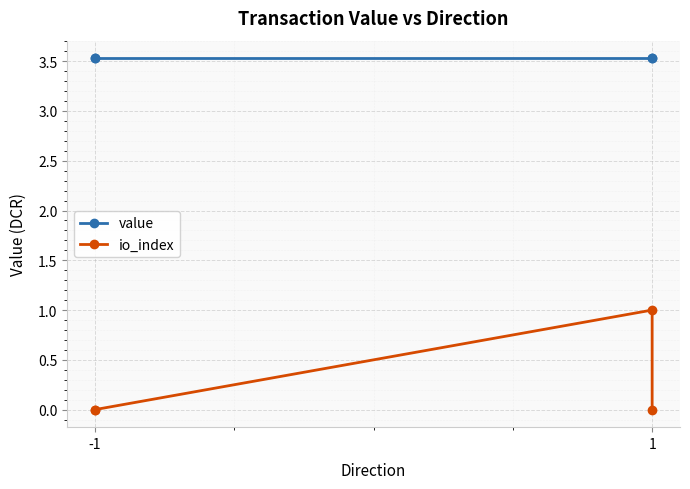

Where is io_index nearest to the value 0?

-1